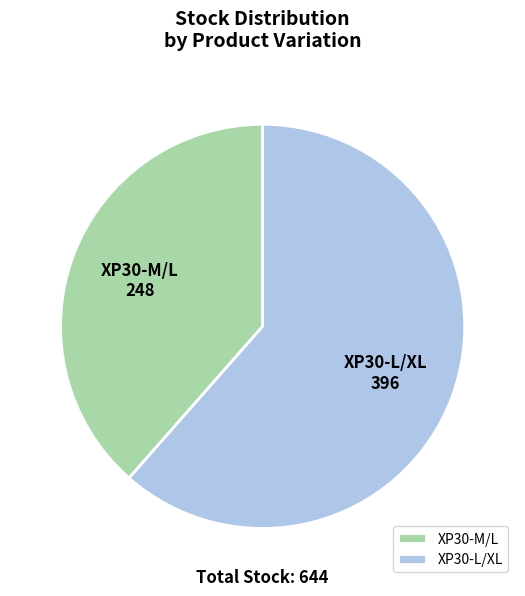

Combined, do XP30-M/L and XP30-L/XL account for over 50%?

Yes